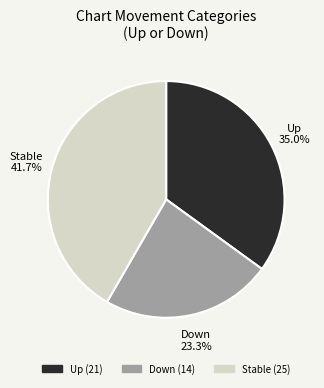

Does any single category account for the majority?

No